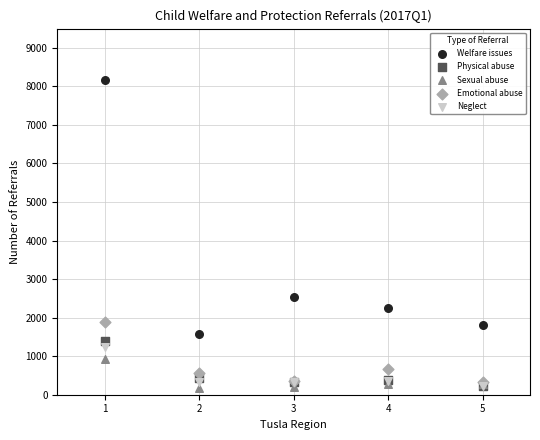

Across all series, what Y value is closest to 4176?

2528